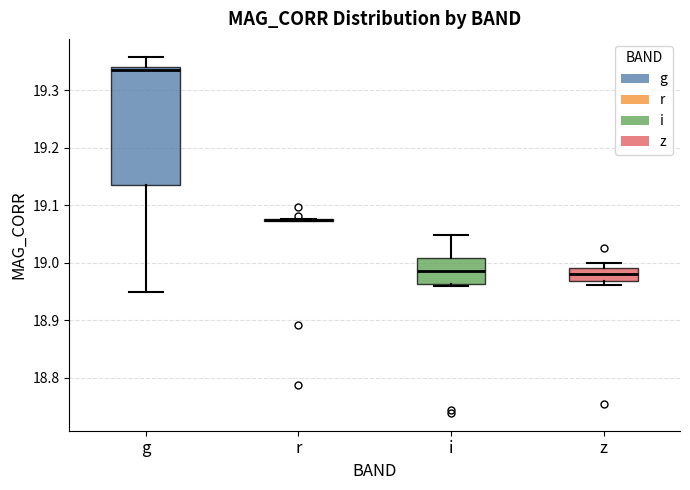

Reading left to right, read every box against the y-axis: the position of its median line, the range the box covers, and the ends of its whiskers. The values are not printed on the chart, so give them approximately, as read against the axis.

g: median 19.33, box 19.13 to 19.34, whiskers 18.95 to 19.36
r: box collapsed to a line at 19.07, whiskers 19.07 to 19.08
i: median 18.99, box 18.96 to 19.01, whiskers 18.96 (just below the box's lower edge) to 19.05
z: median 18.98, box 18.97 to 18.99, whiskers 18.96 to 19.00